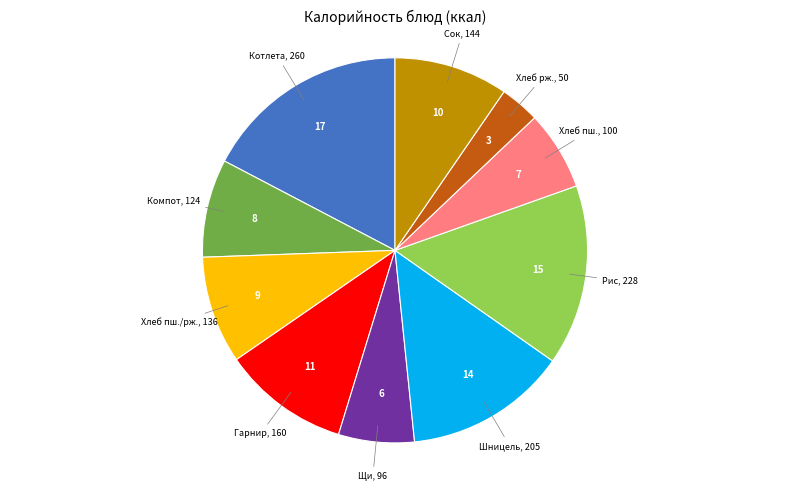

Is there any slice that represents more than half of the pie?

No